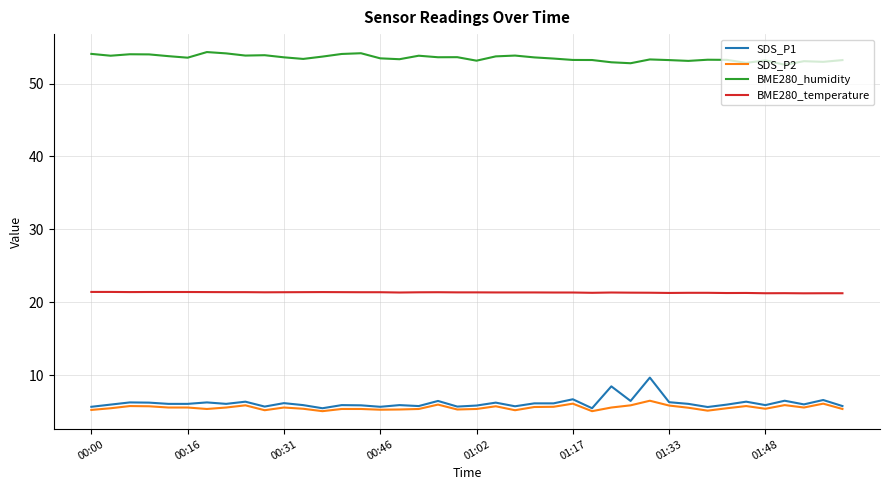

Which series has the largest range (max minus min)?

SDS_P1